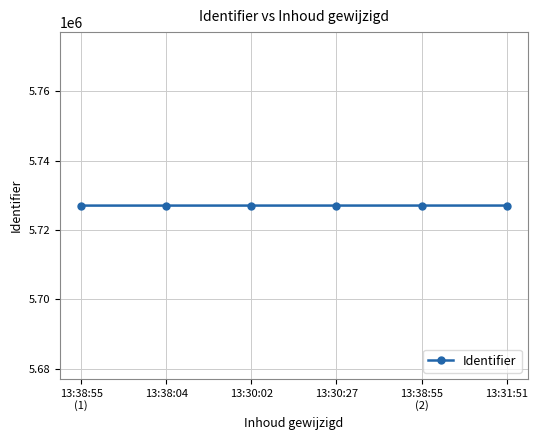

What is the greatest value displayed?

5727039